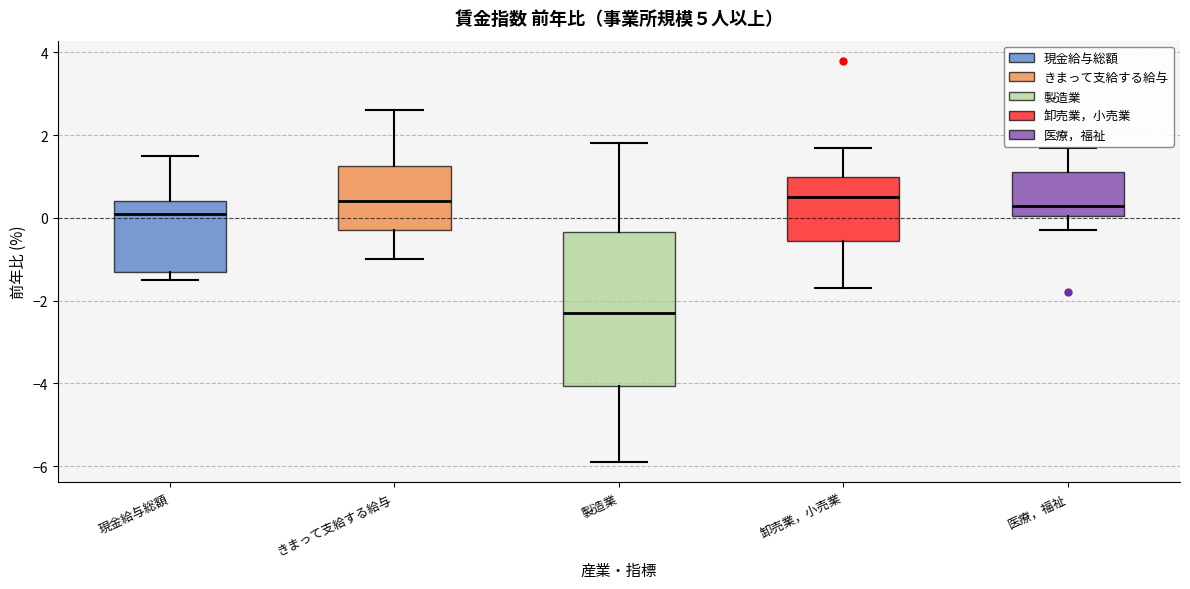

Reading left to right, read every box against the y-axis: the position of its median line, the range the box covers, and the ends of its whiskers. The values are not printed on the chart, so give them approximately, as read against the axis.

現金給与総額: median 0.2, box -1.2 to 0.4, whiskers -1.4 to 1.6
きまって支給する給与: median 0.4, box -0.2 to 1.2, whiskers -1.0 to 2.6
製造業: median -2.2, box -4.0 to -0.4, whiskers -5.8 to 1.8
卸売業，小売業: median 0.6, box -0.6 to 1.0, whiskers -1.6 to 1.8
医療，福祉: median 0.4, box 0.0 to 1.2, whiskers -0.2 to 1.8